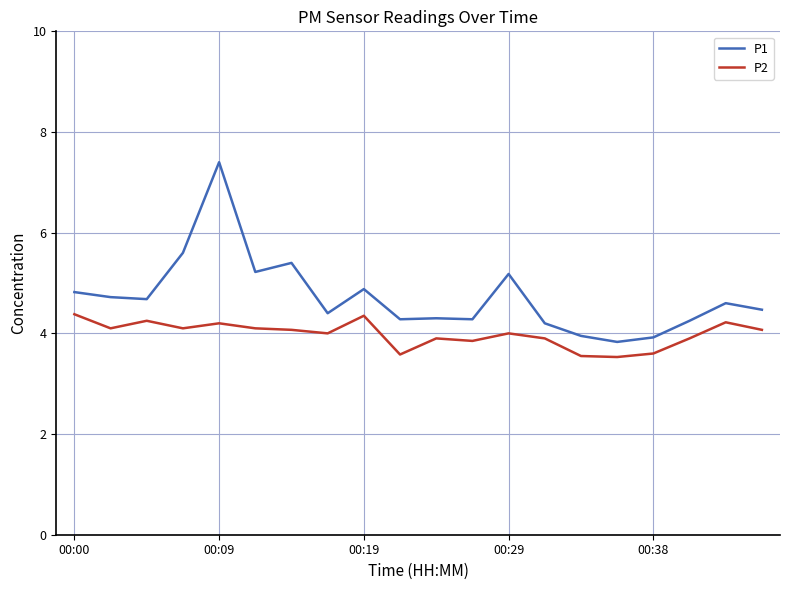

What is the difference between the maximum and minimum values in the P1 series?

3.6